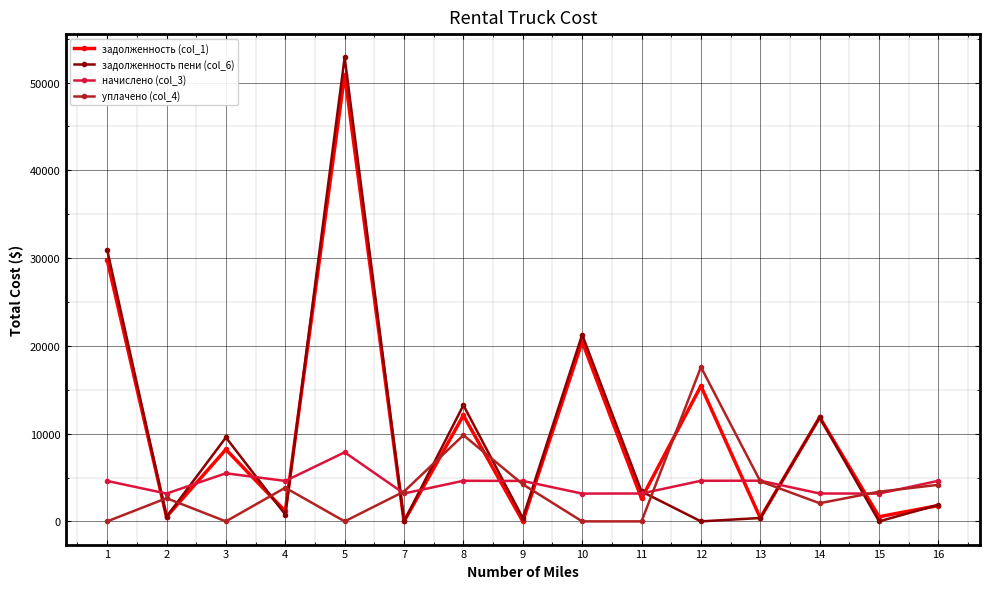

At which category is the sum across all series the highest?

5